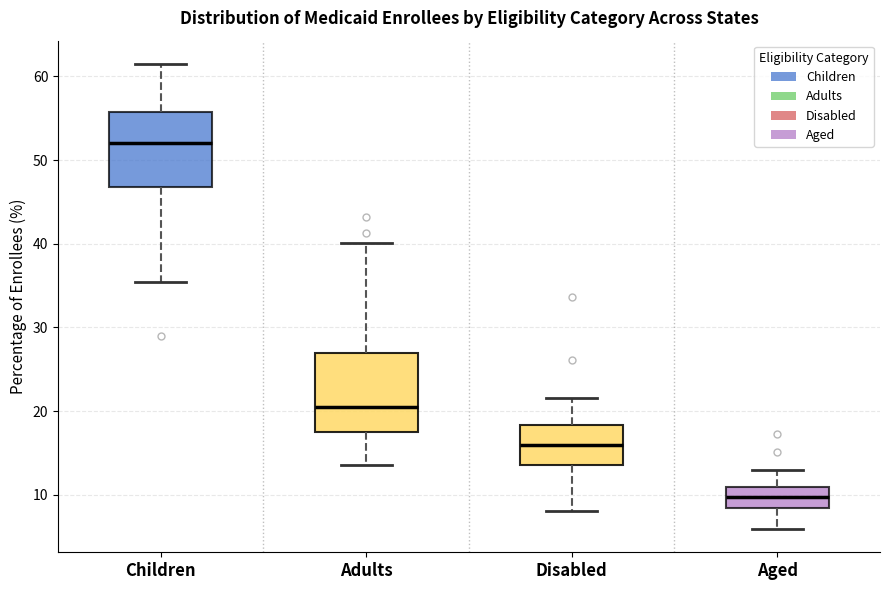

Where is the lower edge of the box for Children on the y-axis? The values are not printed on the chart, so give them approximately, as read against the axis.

47